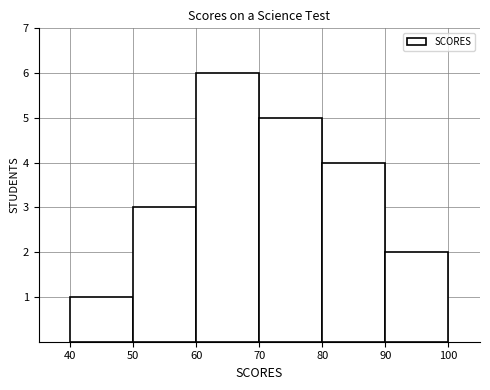

Which range on the x-axis has the tallest bar?

60 to 70